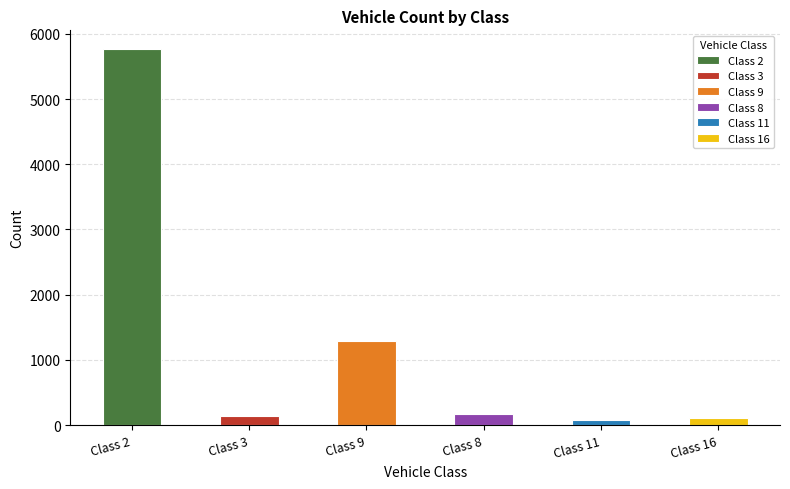

Reading left to right, transcribe all the data shown in this chart.

5765	136	1286	176	79	102